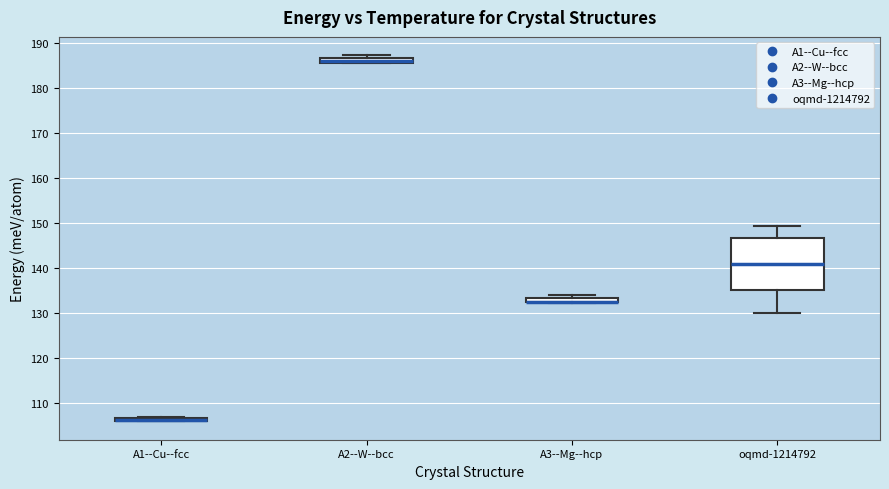

Which box is the tallest, from its lower edge to its upper edge?

oqmd-1214792